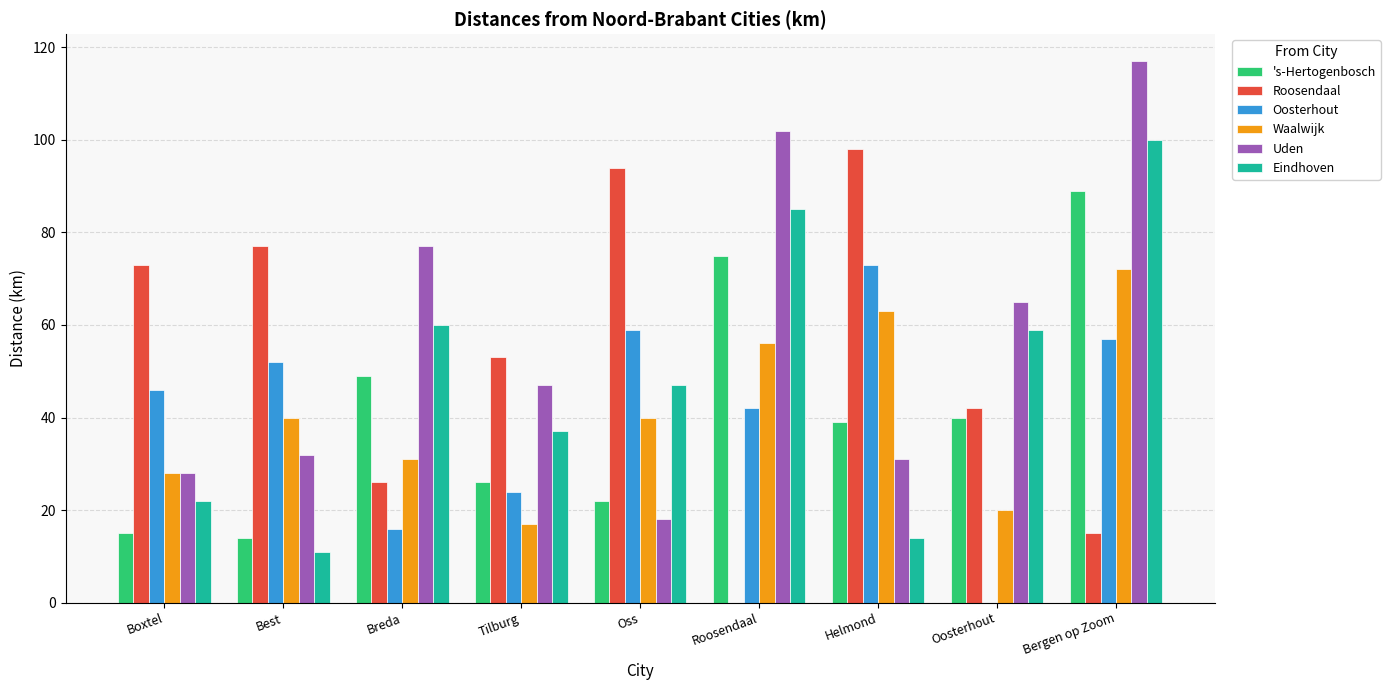

Is the value of Waalwijk at Boxtel greater than the value of Roosendaal at Best?

No